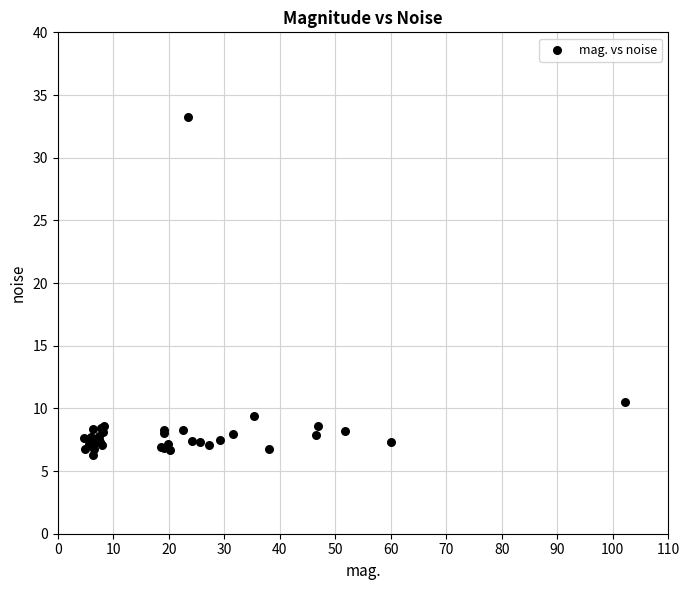

What Y value in the scatter plot is closest to 19?

10.5